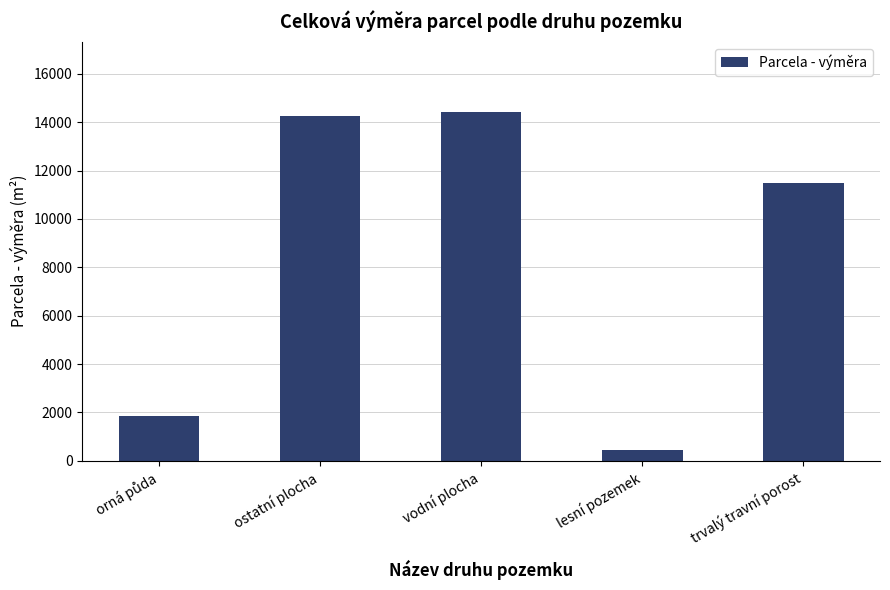

What is the value of the 2nd bar from the left?

14265